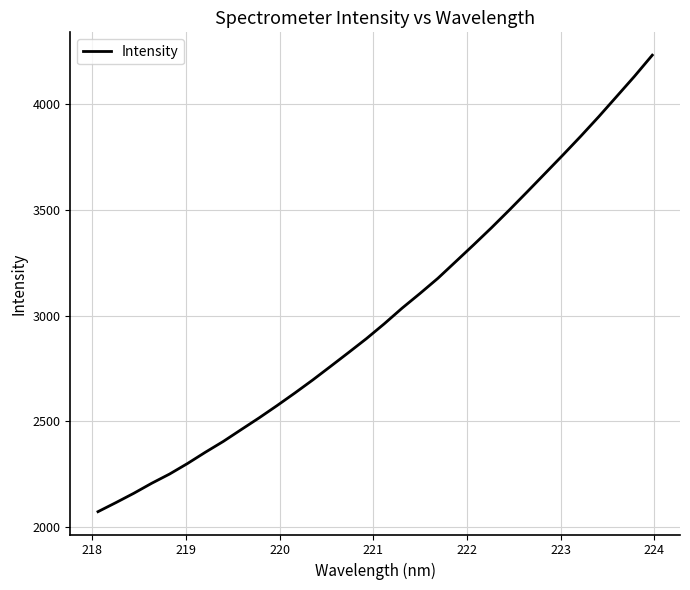

What is the maximum value shown in the chart?

4232.6